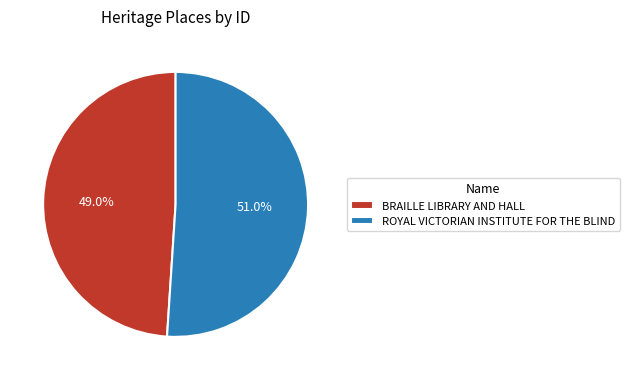

To the nearest percent, what portion does ROYAL VICTORIAN INSTITUTE FOR THE BLIND represent?

51%